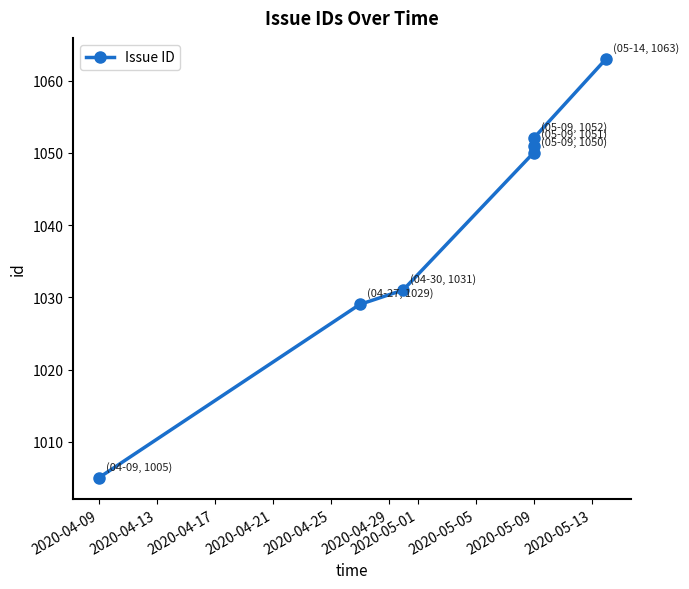

What is the ratio of the value at 2020-05-09 to the value at 2020-04-09?

1.0